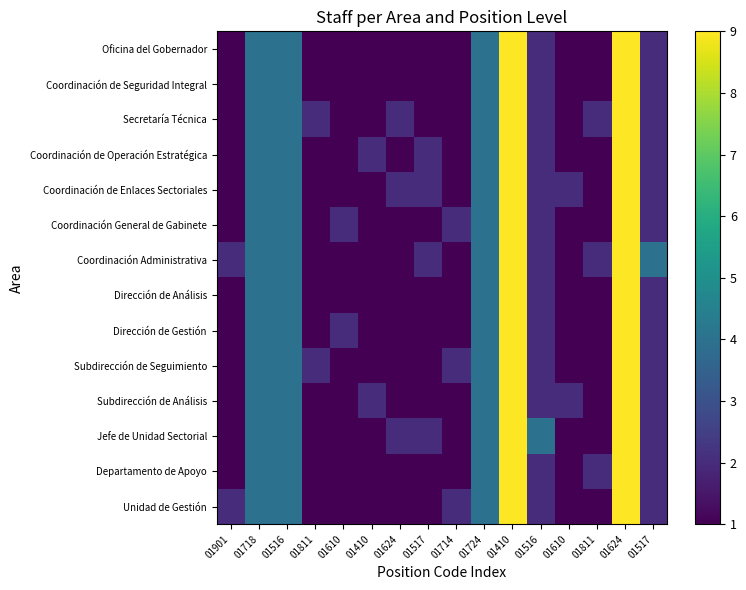

What is the total value across all series at 01516?

56